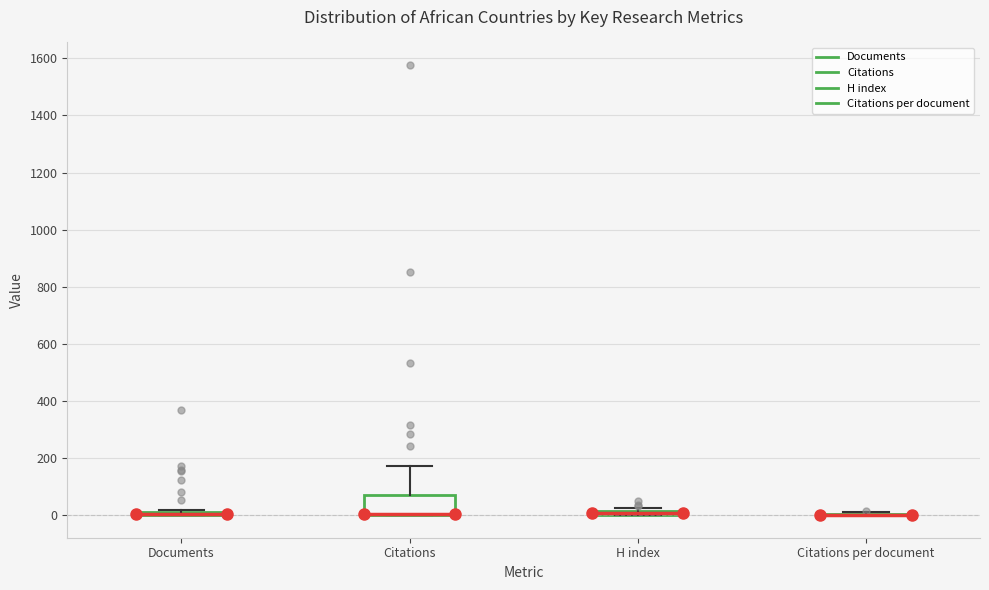

Which box is the tallest, from its lower edge to its upper edge?

Citations